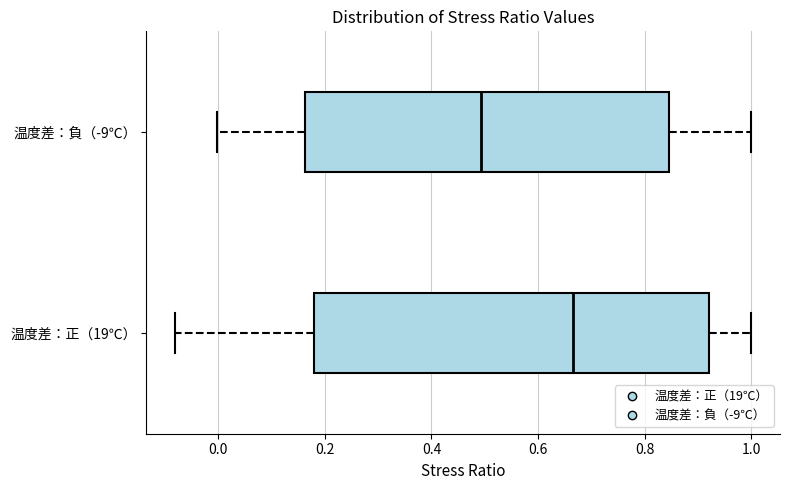

Which box has the furthest to the right median line?

温度差：正（19℃）